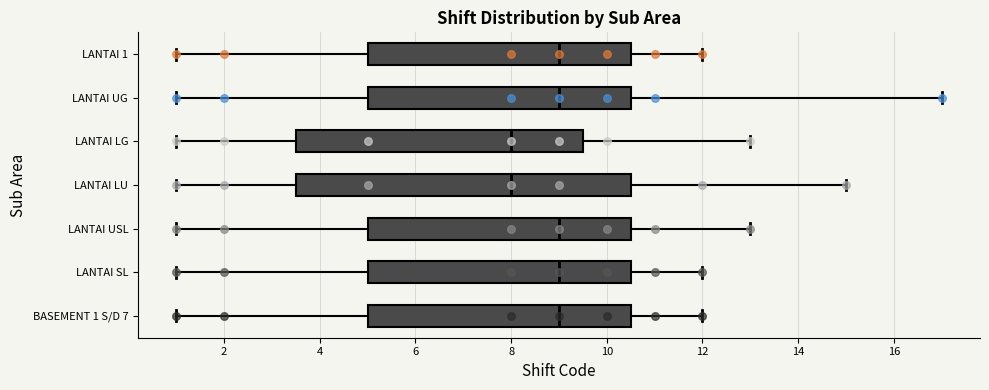

Reading bottom to top, transcribe this box plot: for each box, give where its median line is, the range the box spans, and where its two whiskers end, as read against the x-axis. The values are not printed on the chart, so give them approximately, as read against the axis.

BASEMENT 1 S/D 7: median 9.0, box 5.0 to 10.6, whiskers 1.0 to 12.0
LANTAI SL: median 9.0, box 5.0 to 10.6, whiskers 1.0 to 12.0
LANTAI USL: median 9.0, box 5.0 to 10.6, whiskers 1.0 to 13.0
LANTAI LU: median 8.0, box 3.6 to 10.6, whiskers 1.0 to 15.0
LANTAI LG: median 8.0, box 3.6 to 9.6, whiskers 1.0 to 13.0
LANTAI UG: median 9.0, box 5.0 to 10.6, whiskers 1.0 to 17.0
LANTAI 1: median 9.0, box 5.0 to 10.6, whiskers 1.0 to 12.0